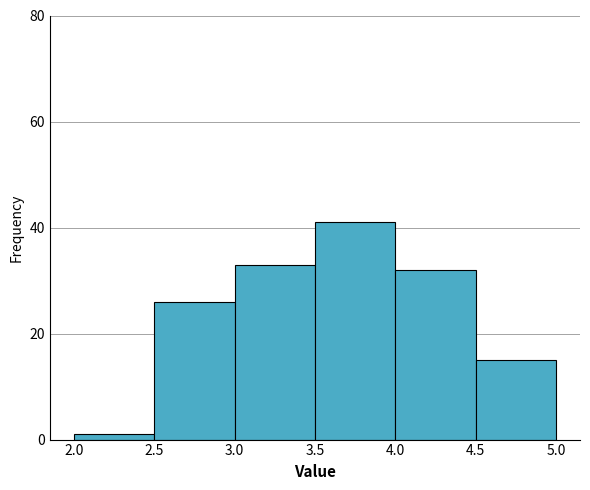

Which range on the x-axis has the tallest bar?

3.5 to 4.0